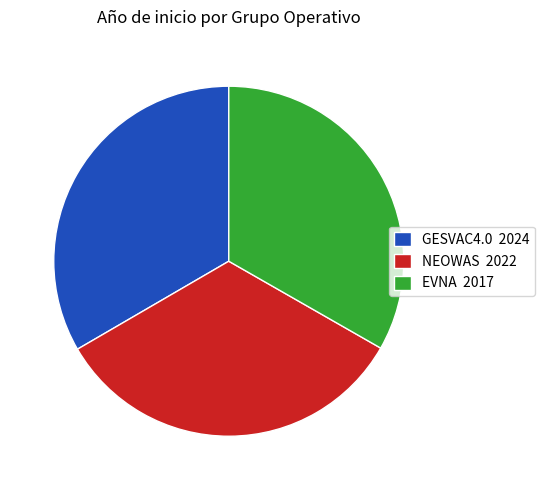

True or false: EVNA accounts for 33% of the total.

True